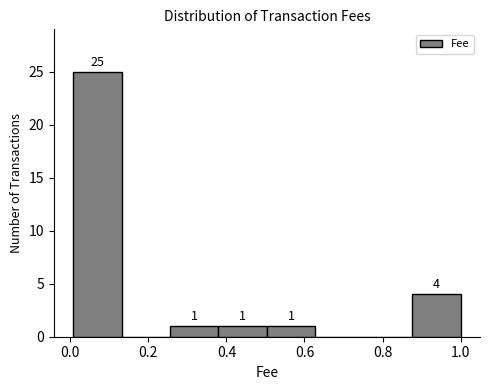

Which range on the x-axis has the tallest bar?

0.00 to 0.14